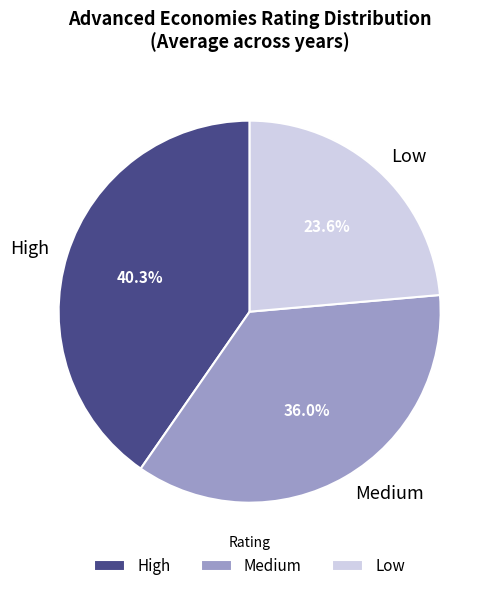

Between Medium and High, which is larger?

High